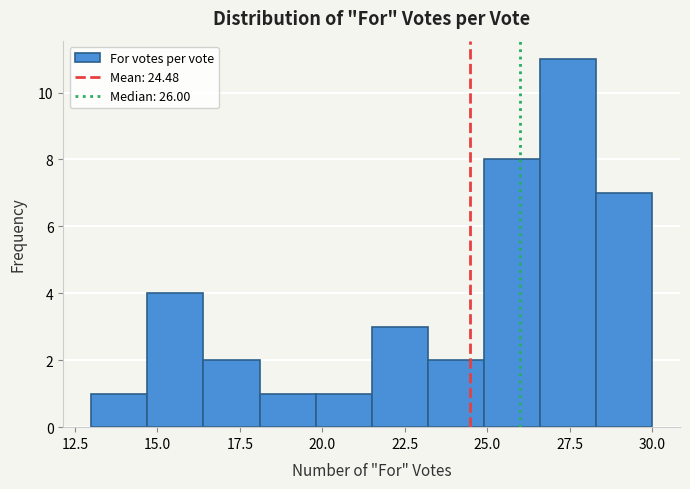

Read against the x-axis, roughly where is the centre of the tallest bar?

27.5